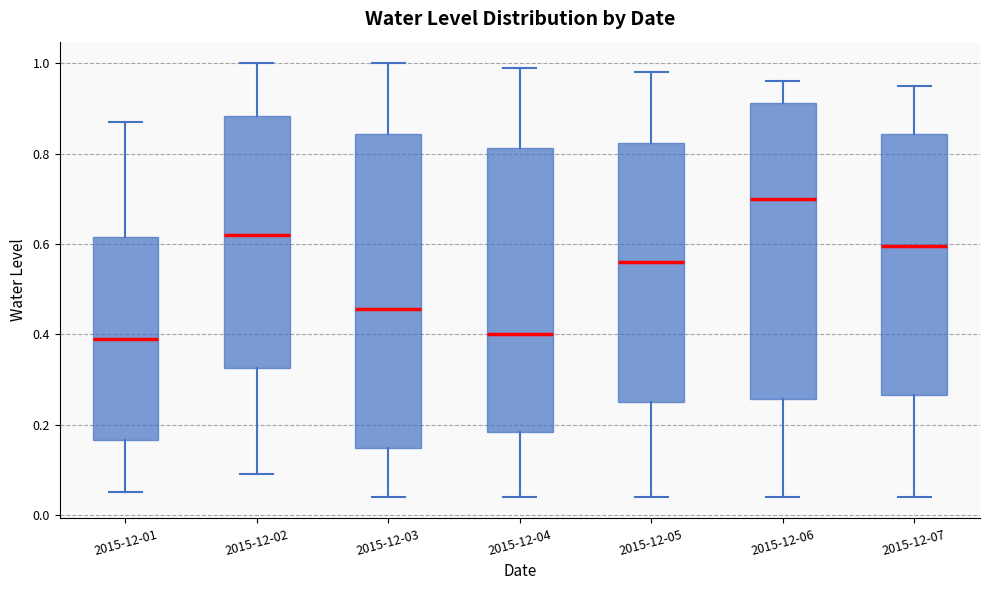

Reading left to right, transcribe this box plot: for each box, give where its median line is, the range the box spans, and where its two whiskers end, as read against the y-axis. The values are not printed on the chart, so give them approximately, as read against the axis.

2015-12-01: median 0.40, box 0.16 to 0.62, whiskers 0.06 to 0.88
2015-12-02: median 0.62, box 0.32 to 0.88, whiskers 0.10 to 1.00
2015-12-03: median 0.46, box 0.14 to 0.84, whiskers 0.04 to 1.00
2015-12-04: median 0.40, box 0.18 to 0.82, whiskers 0.04 to 1.00
2015-12-05: median 0.56, box 0.26 to 0.82, whiskers 0.04 to 0.98
2015-12-06: median 0.70, box 0.26 to 0.92, whiskers 0.04 to 0.96
2015-12-07: median 0.60, box 0.26 to 0.84, whiskers 0.04 to 0.96